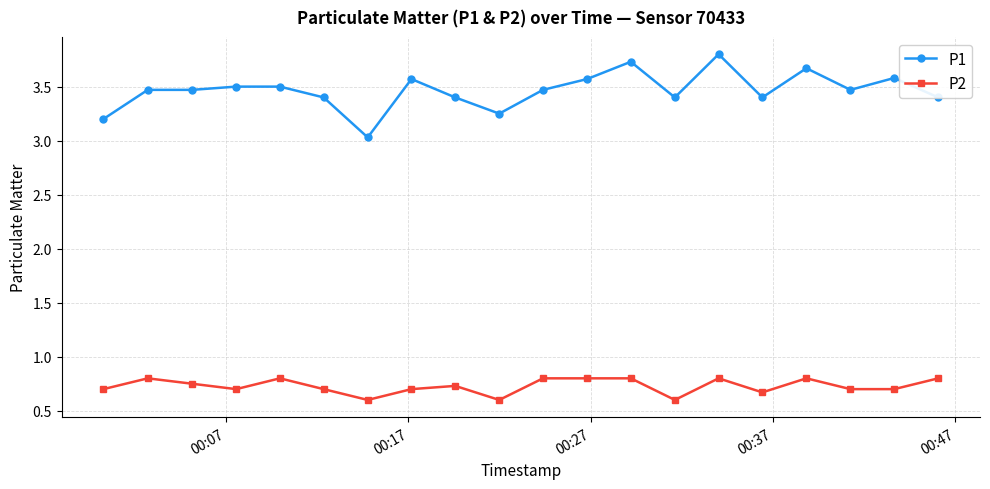

What is the value of the P2 point at the 18th from the left?

0.7